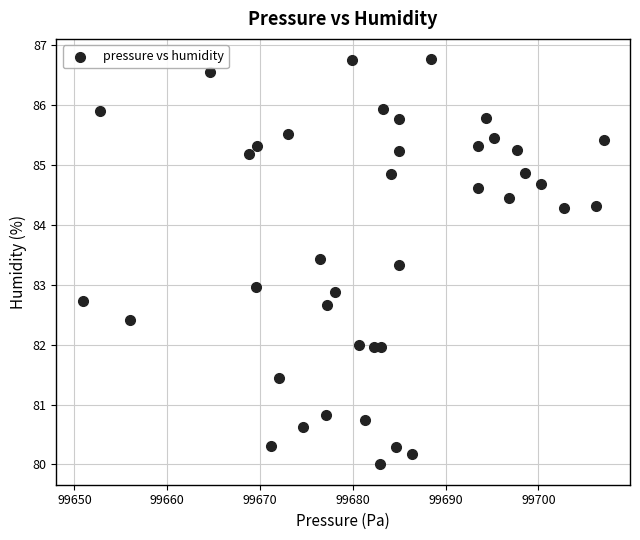

What is the range of Y values (max minus min)?

6.8